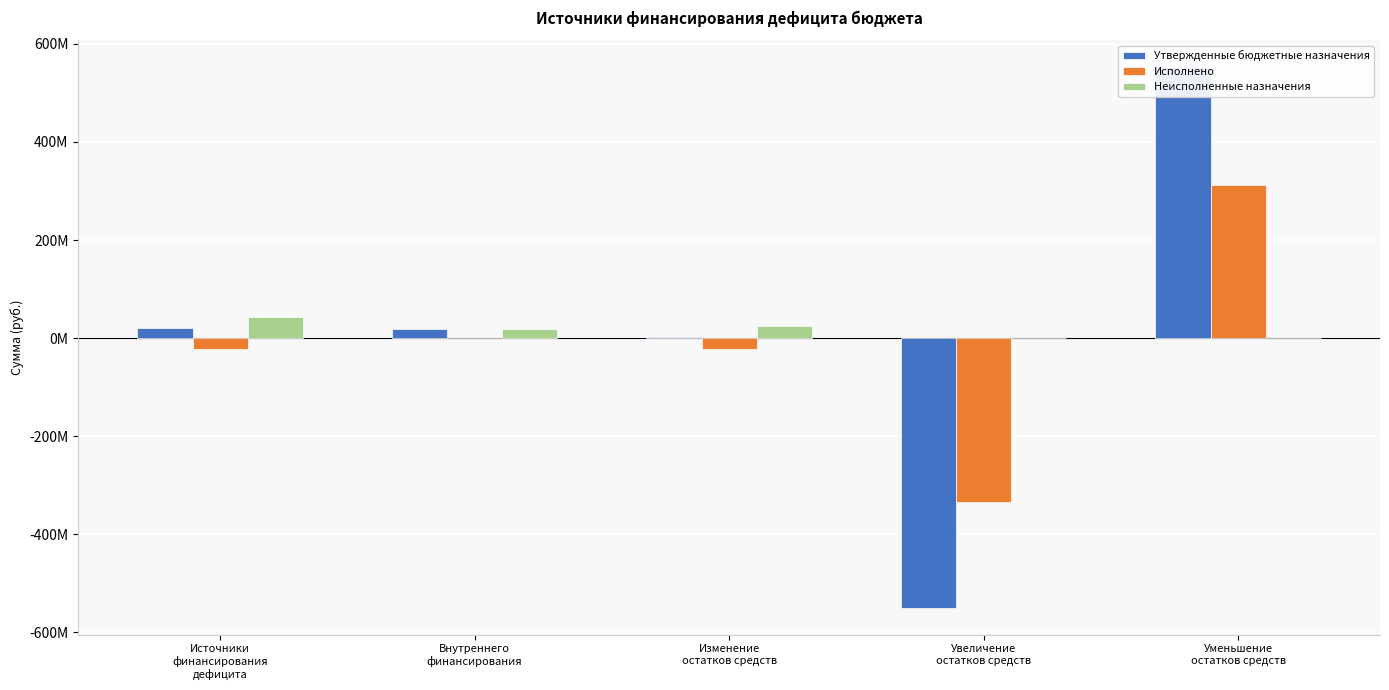

Rank the series by their maximum value, from highest to lowest.

Утвержденные бюджетные назначения, Исполнено, Неисполненные назначения